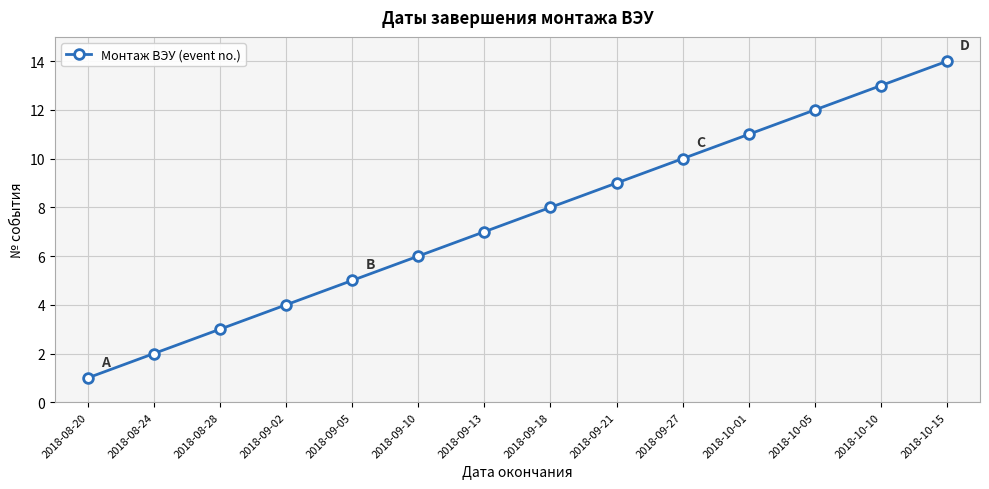

What is the label of the 4th point from the right?

2018-10-01